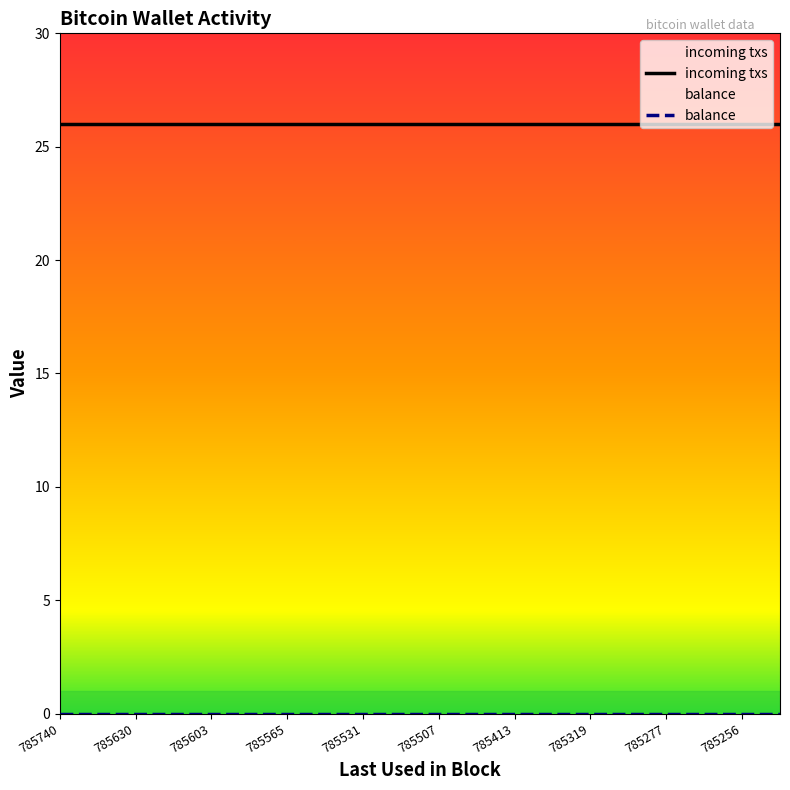

How many lines are shown in the chart?

2